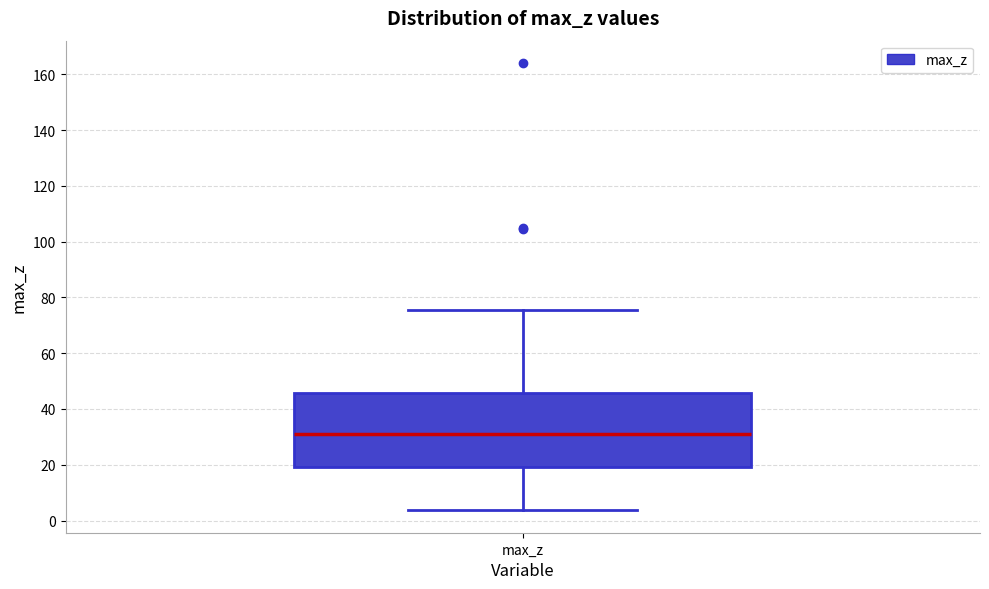

Where does the lower whisker of the box for max_z end on the y-axis? The values are not printed on the chart, so give them approximately, as read against the axis.

4